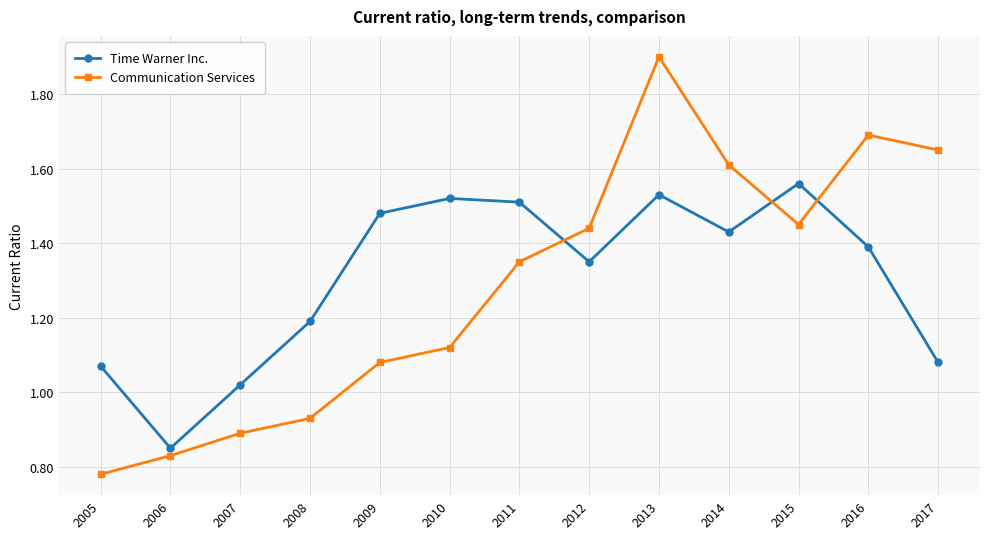

Does the chart display data point markers on the line(s)?

Yes